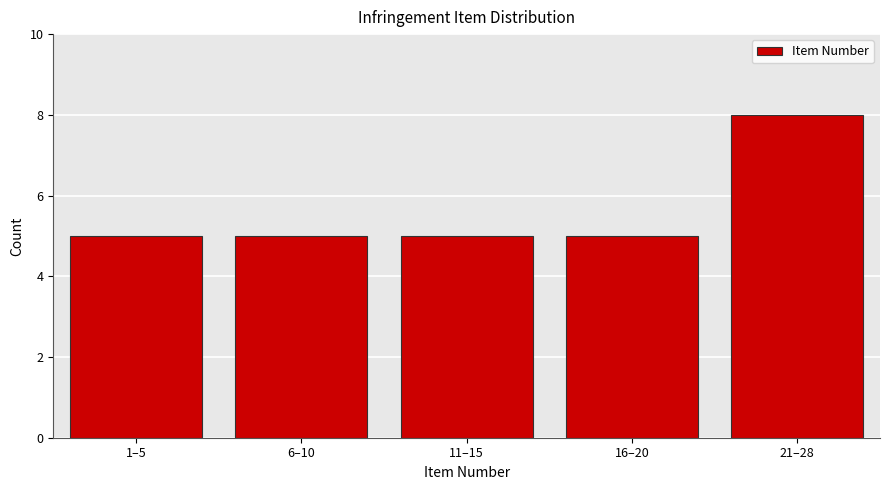

Reading left to right, transcribe all the data shown in this chart.

5	5	5	5	8